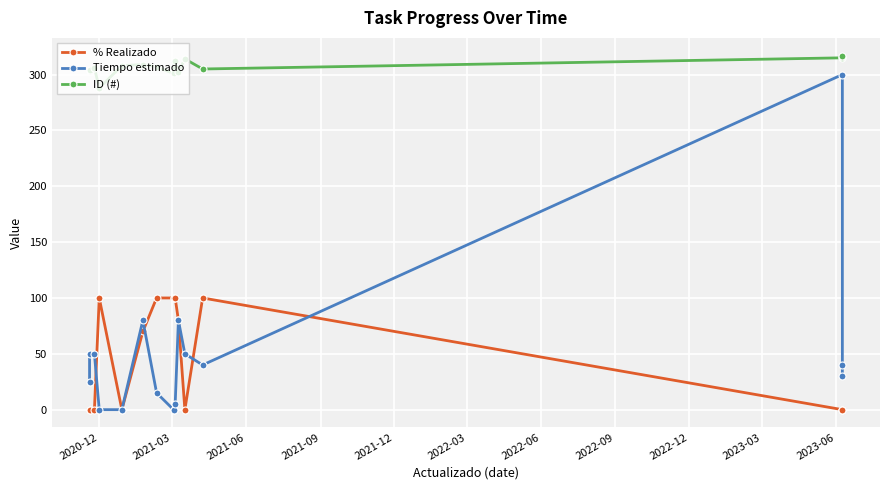

What is the difference between the ID (#) values at 2023-03 and 2021-03?

8